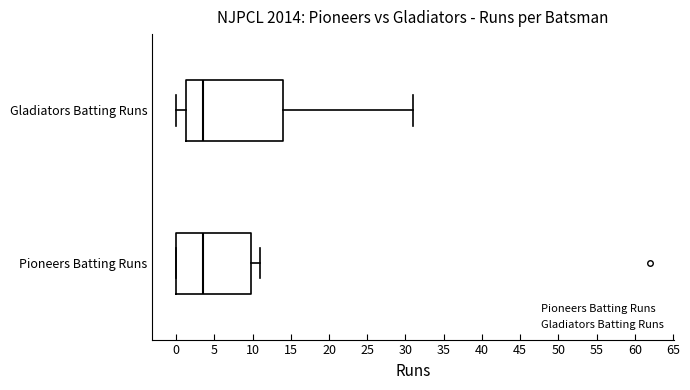

Reading bottom to top, transcribe this box plot: for each box, give where its median line is, the range the box spans, and where its two whiskers end, as read against the x-axis. The values are not printed on the chart, so give them approximately, as read against the axis.

Pioneers Batting Runs: median 3.5, box 0.0 to 10.0, whiskers 0.0 to 11.0
Gladiators Batting Runs: median 3.5, box 1.5 to 14.0, whiskers 0.0 to 31.0